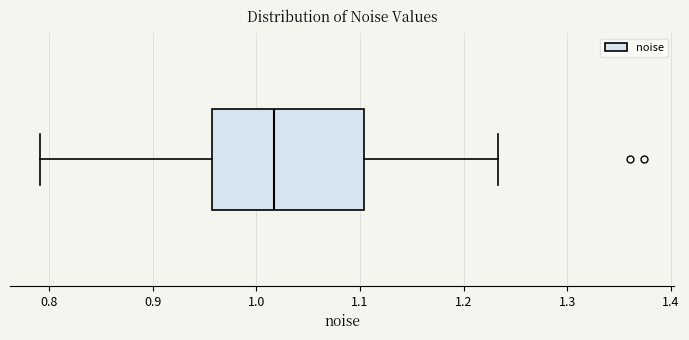

Where is the left edge of the box on the x-axis? The values are not printed on the chart, so give them approximately, as read against the axis.

0.96